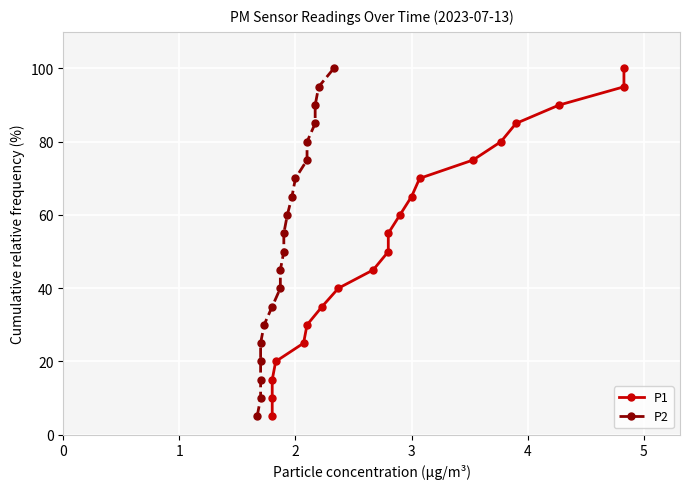

What is the greatest value displayed?

100.0